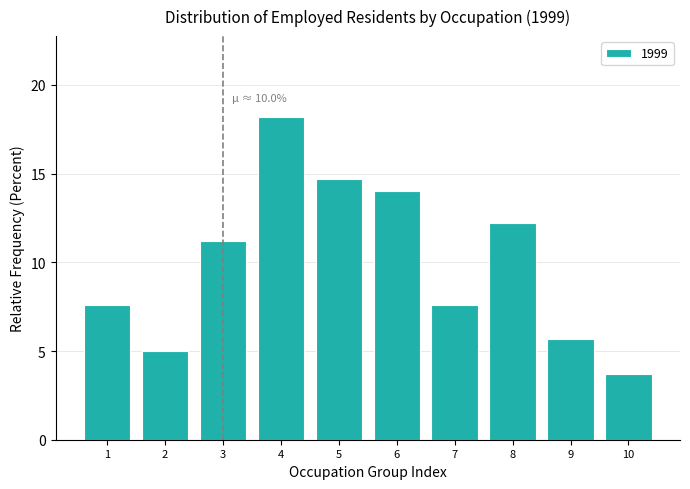

Reading left to right, what are all the values shown in this chart?

1=7.6	2=5.0	3=11.2	4=18.2	5=14.7	6=14.0	7=7.6	8=12.2	9=5.7	10=3.7